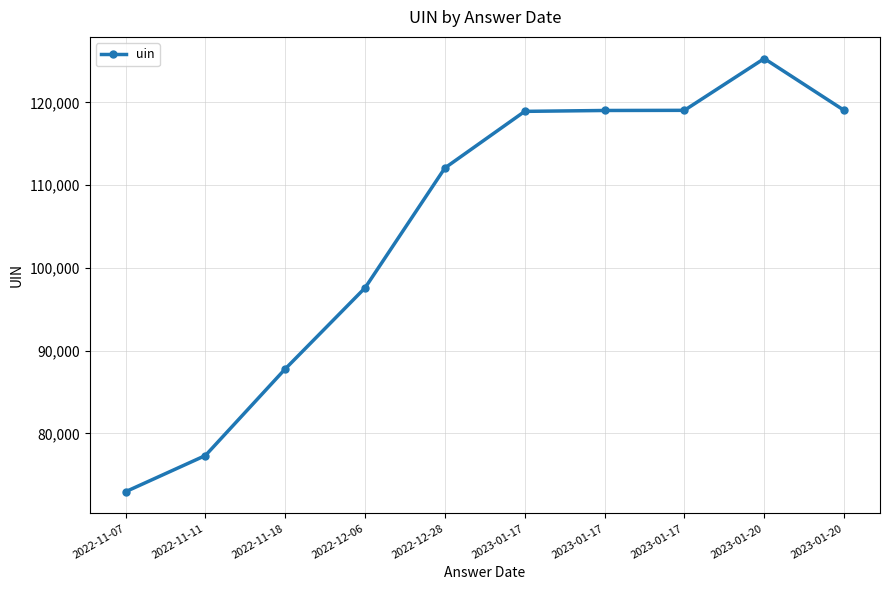

Rank the categories by value from lowest to highest.

2022-11-07, 2022-11-11, 2022-11-18, 2022-12-06, 2022-12-28, 2023-01-17, 2023-01-17, 2023-01-17, 2023-01-20, 2023-01-20